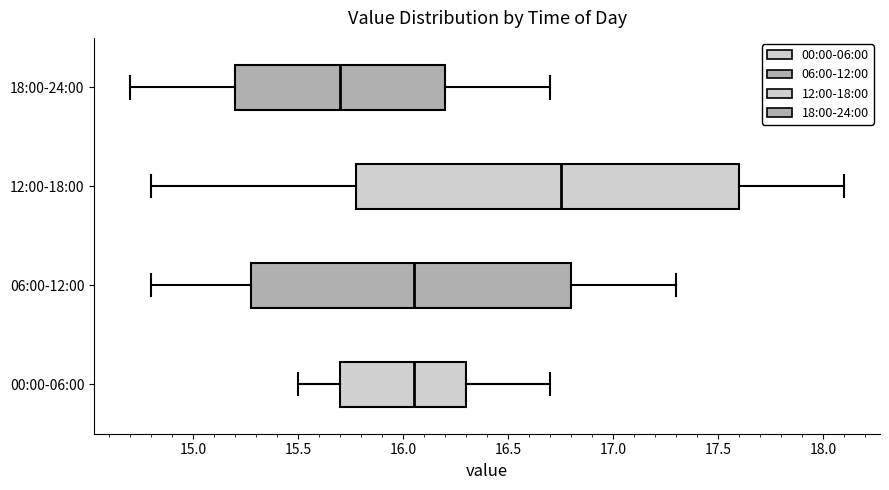

Where does the median line of the box for 18:00-24:00 sit on the x-axis? The values are not printed on the chart, so give them approximately, as read against the axis.

15.70